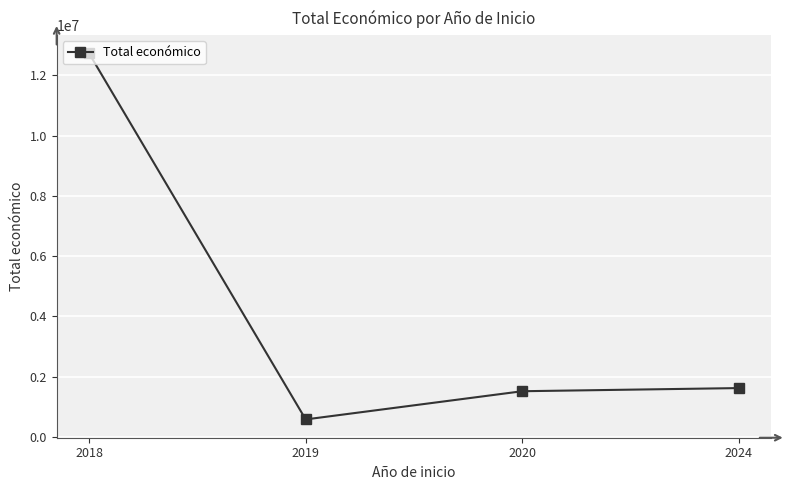

What is the value of the 2nd point from the left?

577576